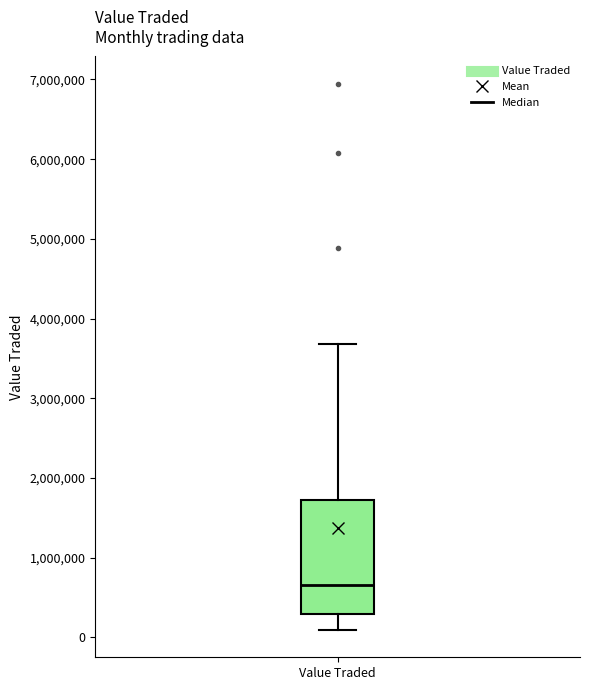

Read this box plot against the y-axis: the position of the median line, the range covered by the box, and the ends of both whiskers. The values are not printed on the chart, so give them approximately, as read against the axis.

median 700000, box 300000 to 1700000, whiskers 100000 to 3700000